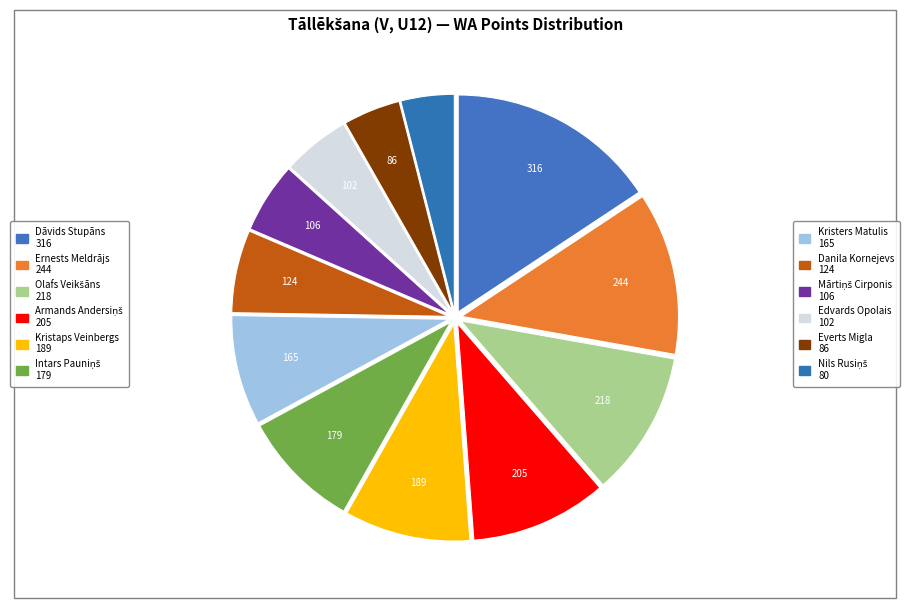

Does Danila Kornejevs represent more than half of the total?

No